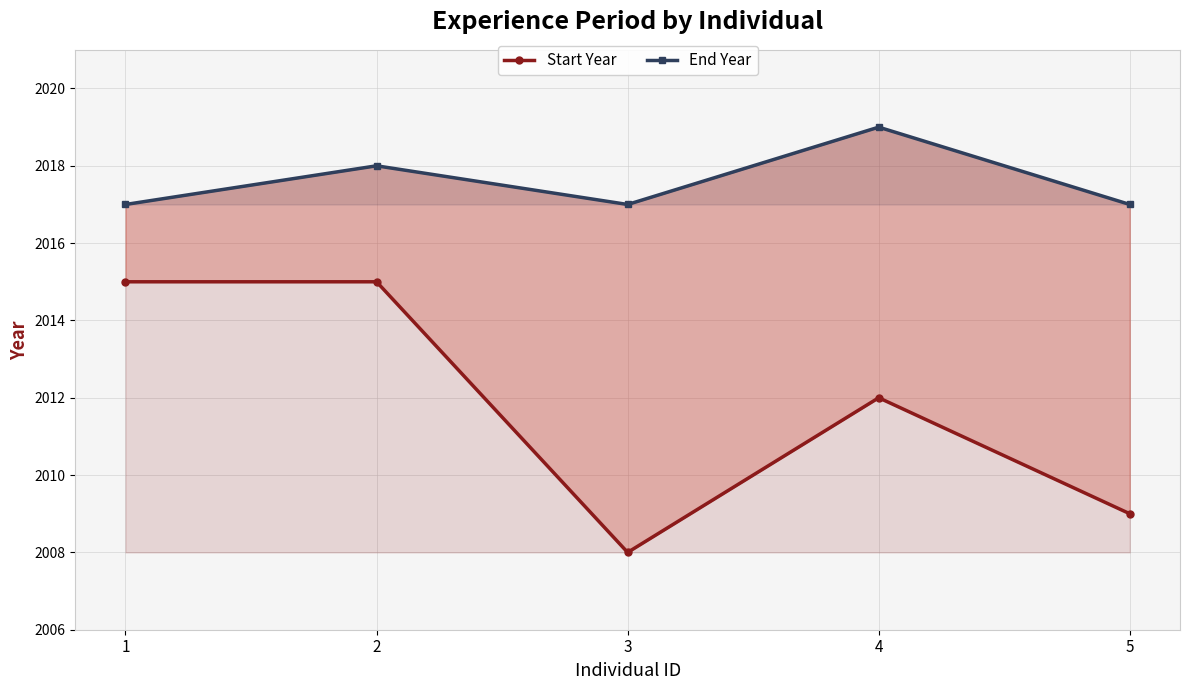

What is the value of the End Year point at the 1st from the left?

2017